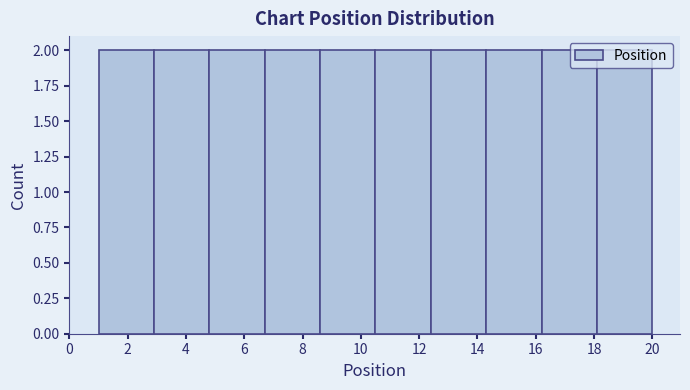

Reading left to right, list every bar in this chart as the range it spans on the x-axis followed by its height. Neither the bar edges nor the heights are printed on the chart, so give them approximately, as read against the axes.

1.0 to 2.9: 2
2.9 to 4.8: 2
4.8 to 6.7: 2
6.7 to 8.6: 2
8.6 to 10.5: 2
10.5 to 12.4: 2
12.4 to 14.3: 2
14.3 to 16.2: 2
16.2 to 18.1: 2
18.1 to 20.0: 2